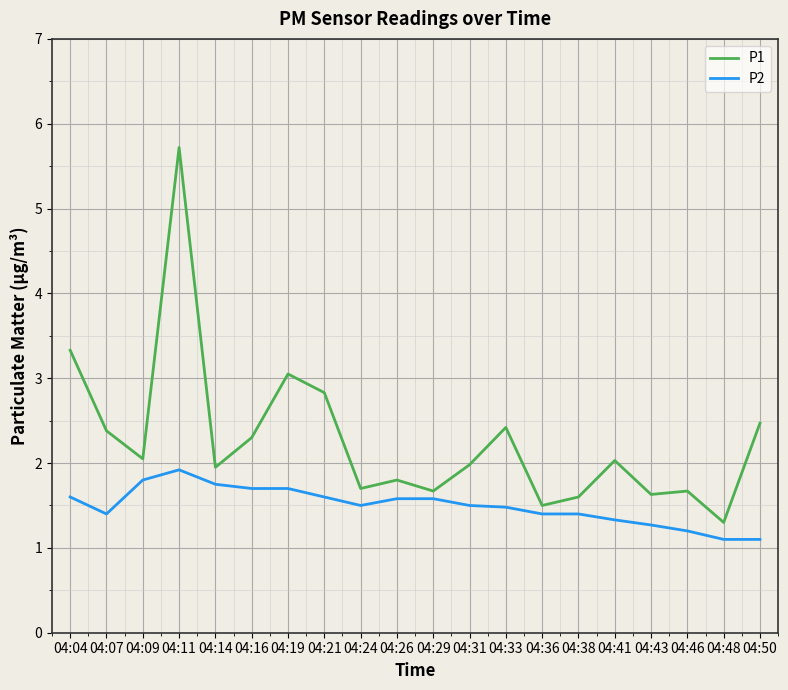

Is it true that P1 equals 1.7 at 04:24?

True